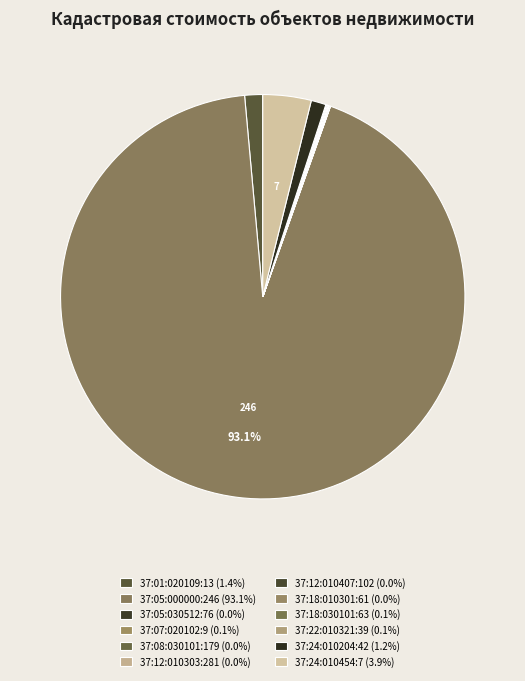

How much of the chart is everything except 37:07:020102:9?

99.9%